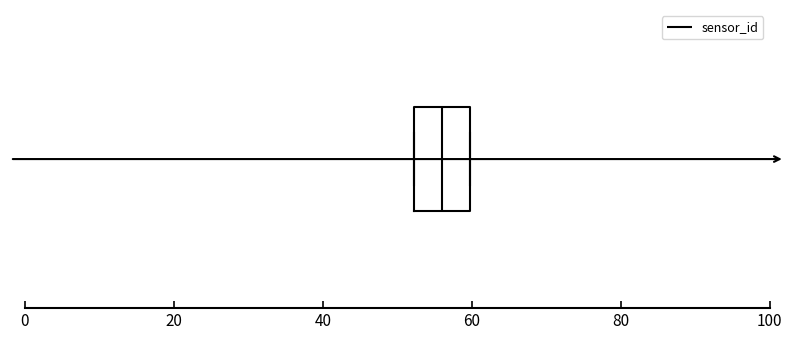

Transcribe this box plot: give where the median line is, the range the box spans, and where the two whiskers end, as read against the x-axis. The values are not printed on the chart, so give them approximately, as read against the axis.

median 56, box 52 to 60, whiskers 52 to 60